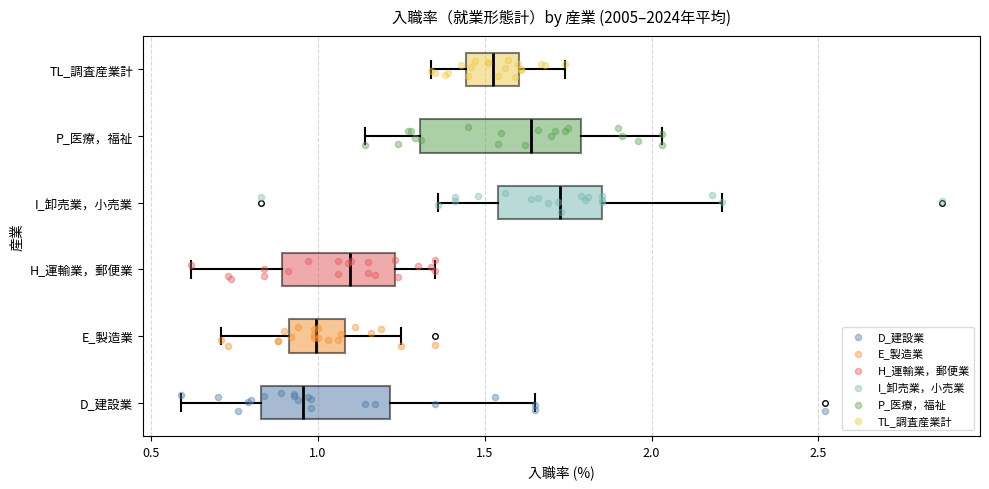

Reading bottom to top, read every box against the x-axis: the position of its median line, the range the box covers, and the ends of its whiskers. The values are not printed on the chart, so give them approximately, as read against the axis.

D_建設業: median 0.95, box 0.85 to 1.20, whiskers 0.60 to 1.65
E_製造業: median 1.00, box 0.90 to 1.10, whiskers 0.70 to 1.25
H_運輸業，郵便業: median 1.10, box 0.90 to 1.25, whiskers 0.60 to 1.35
I_卸売業，小売業: median 1.75, box 1.55 to 1.85, whiskers 1.35 to 2.20
P_医療，福祉: median 1.65, box 1.30 to 1.80, whiskers 1.15 to 2.05
TL_調査産業計: median 1.55, box 1.45 to 1.60, whiskers 1.35 to 1.75